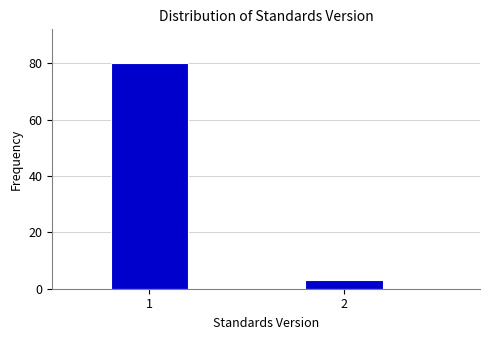

Reading left to right, what are all the values shown in this chart?

1=80	2=3